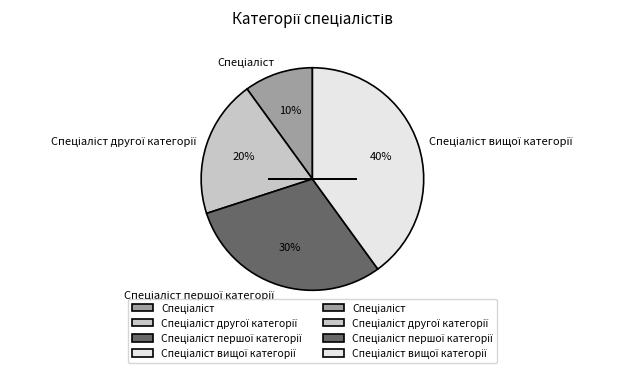

To the nearest percent, what is the difference between the largest and smallest slice percentages?

30%